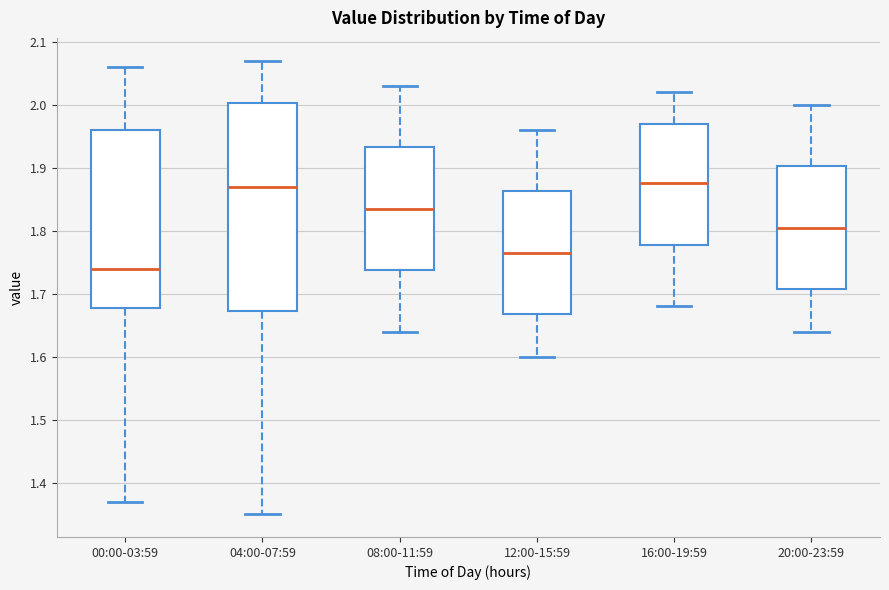

Reading left to right, transcribe this box plot: for each box, give where its median line is, the range the box spans, and where its two whiskers end, as read against the y-axis. The values are not printed on the chart, so give them approximately, as read against the axis.

00:00-03:59: median 1.74, box 1.68 to 1.96, whiskers 1.37 to 2.06
04:00-07:59: median 1.87, box 1.67 to 2.00, whiskers 1.35 to 2.07
08:00-11:59: median 1.84, box 1.74 to 1.93, whiskers 1.64 to 2.03
12:00-15:59: median 1.77, box 1.67 to 1.86, whiskers 1.60 to 1.96
16:00-19:59: median 1.88, box 1.78 to 1.97, whiskers 1.68 to 2.02
20:00-23:59: median 1.81, box 1.71 to 1.90, whiskers 1.64 to 2.00